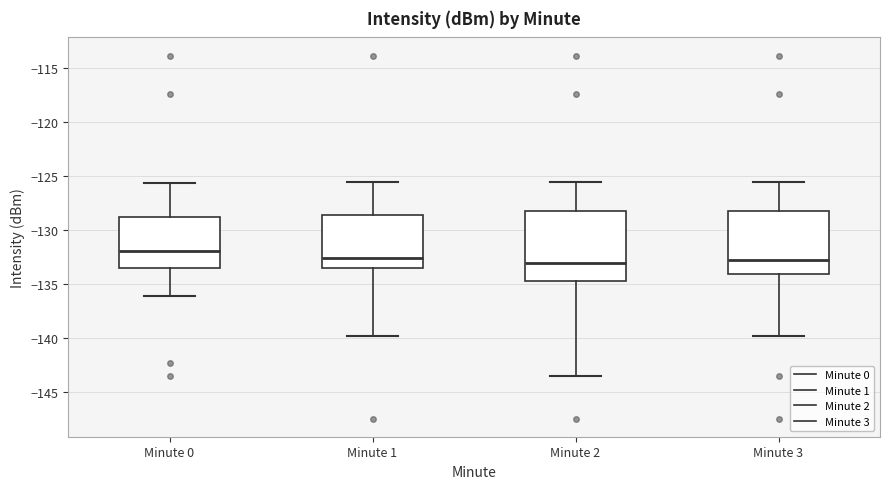

Which box has the highest median line?

Minute 0